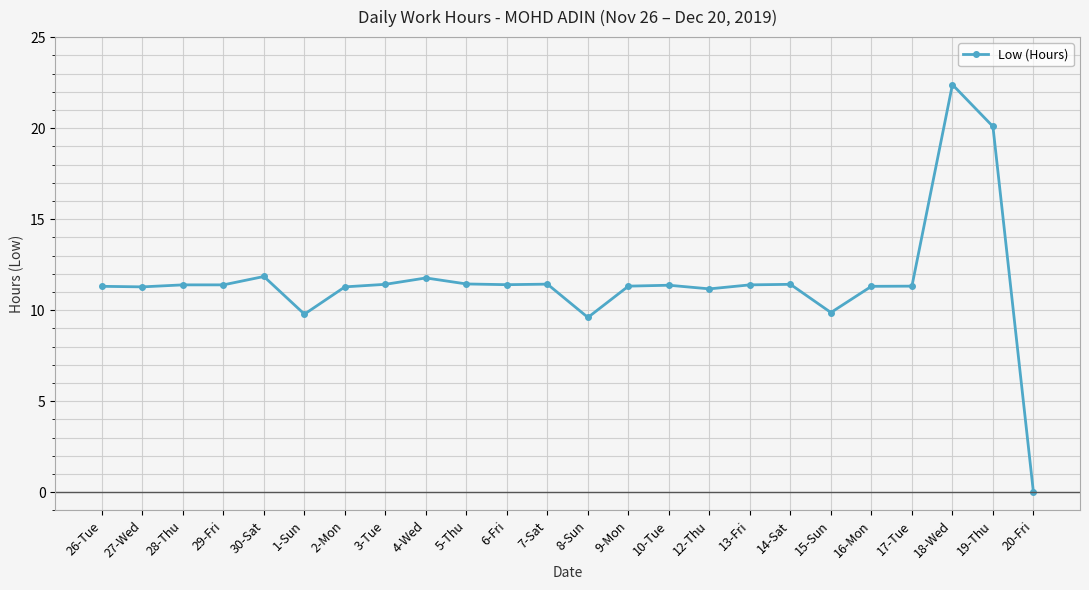

Count the number of data series in this chart.

1